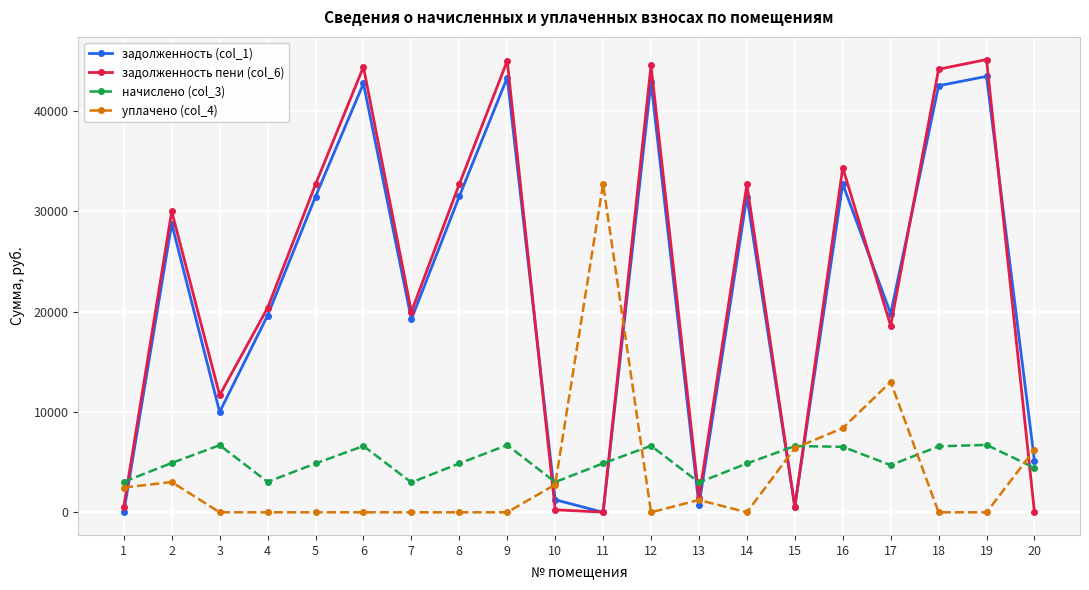

The value of начислено (col_3) at 4 is 3033.6. True or false?

True